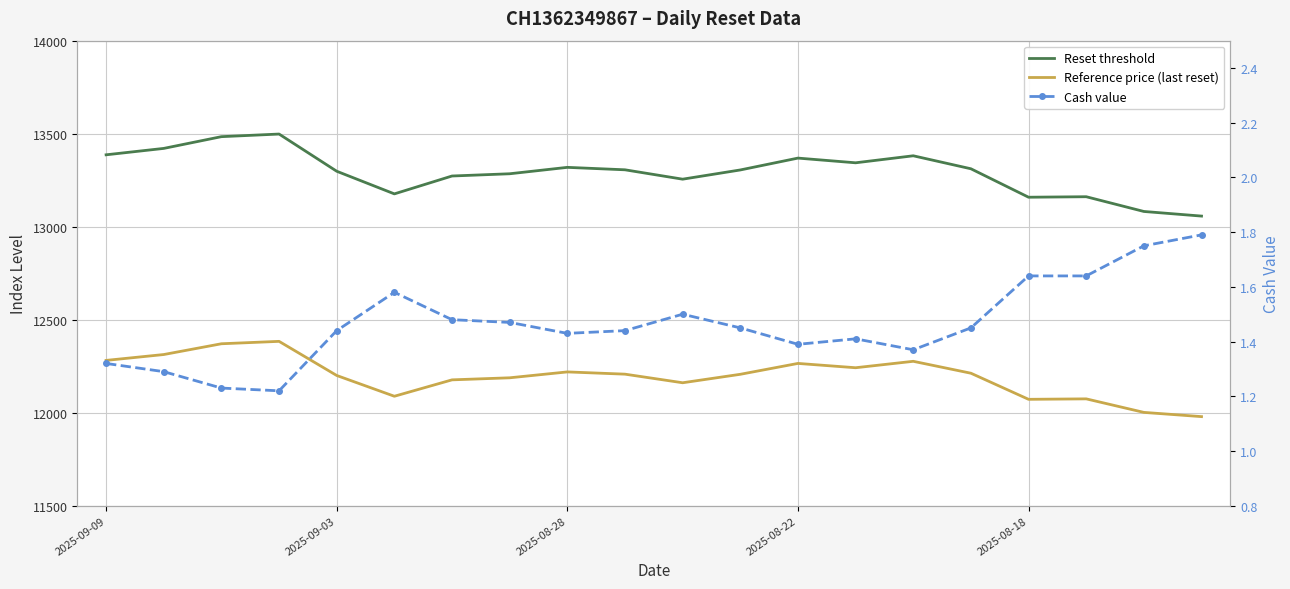

What is the spread (max minus min) of values at 14?

13379.8